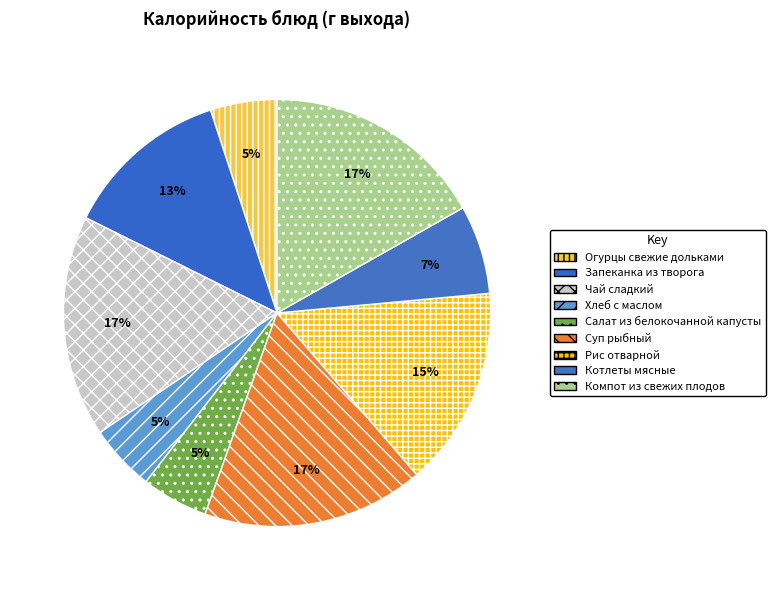

Is it true that Суп рыбный is 3% of the pie?

False